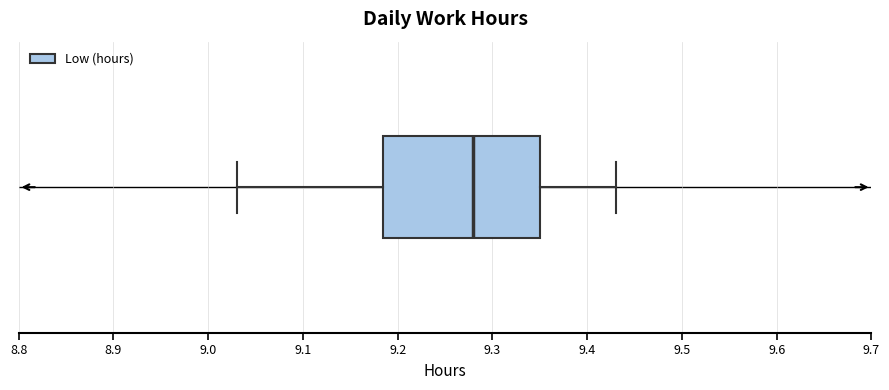

Transcribe this box plot: give where the median line is, the range the box spans, and where the two whiskers end, as read against the x-axis. The values are not printed on the chart, so give them approximately, as read against the axis.

median 9.28, box 9.19 to 9.35, whiskers 9.03 to 9.43